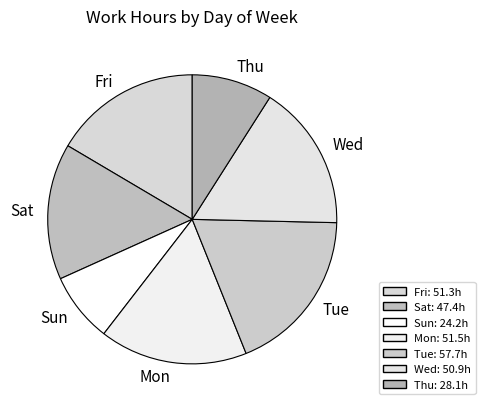

Which slice is the smallest?

Sun